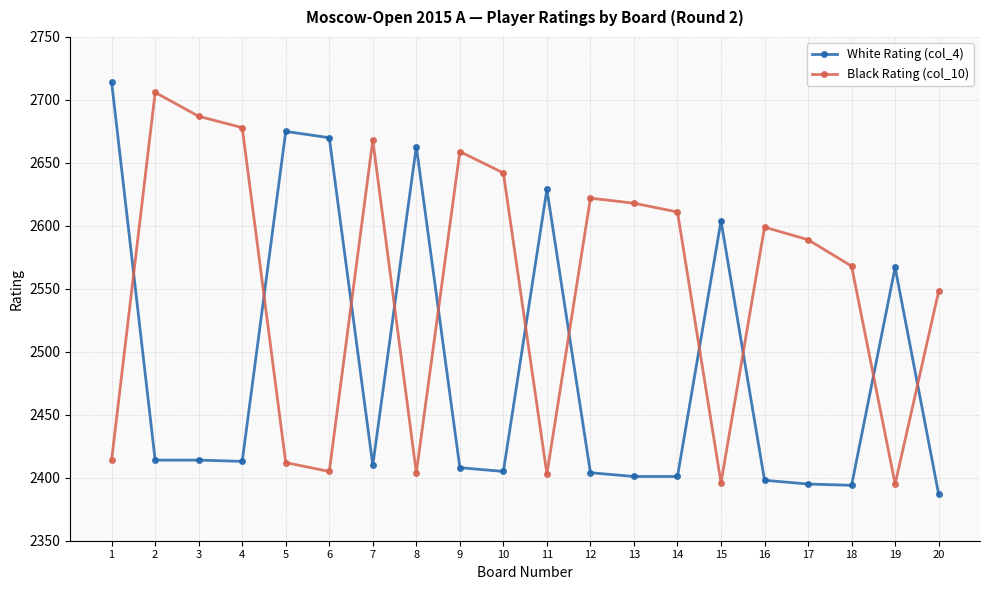

The value of White Rating (col_4) at 16 is 2398. True or false?

True